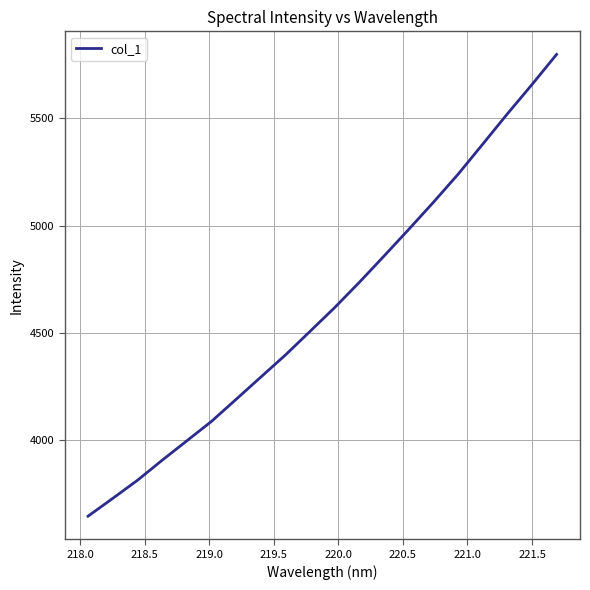

What is the smallest value displayed?

3647.2